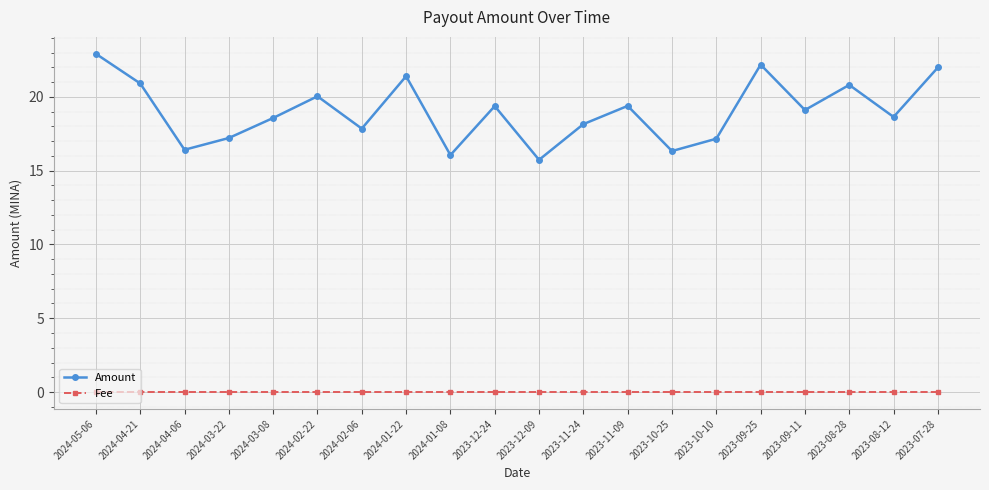

Rank the series by their average value, from highest to lowest.

Amount, Fee